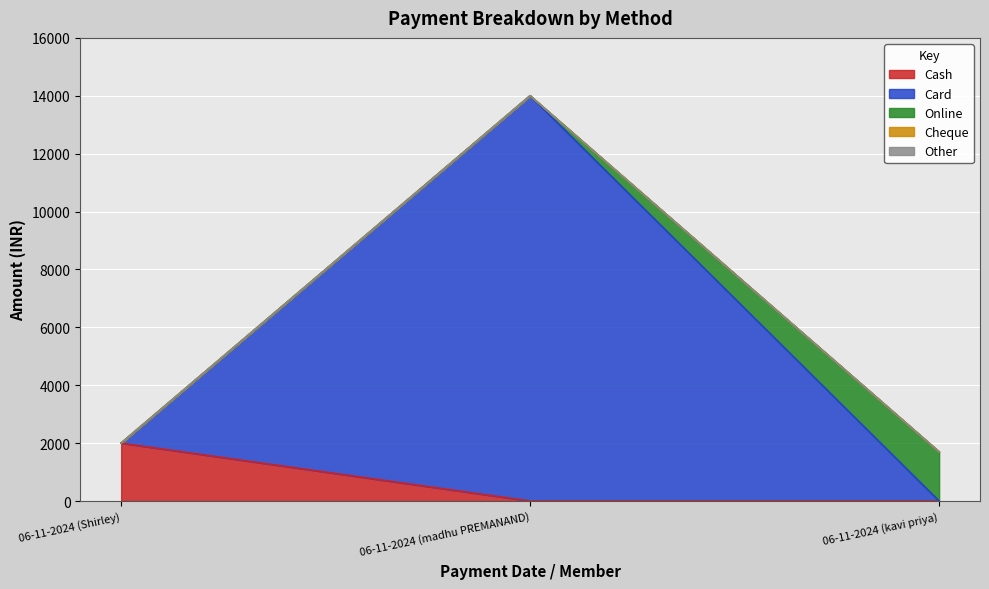

What is the label of the 3rd point from the right?

06-11-2024 (Shirley)